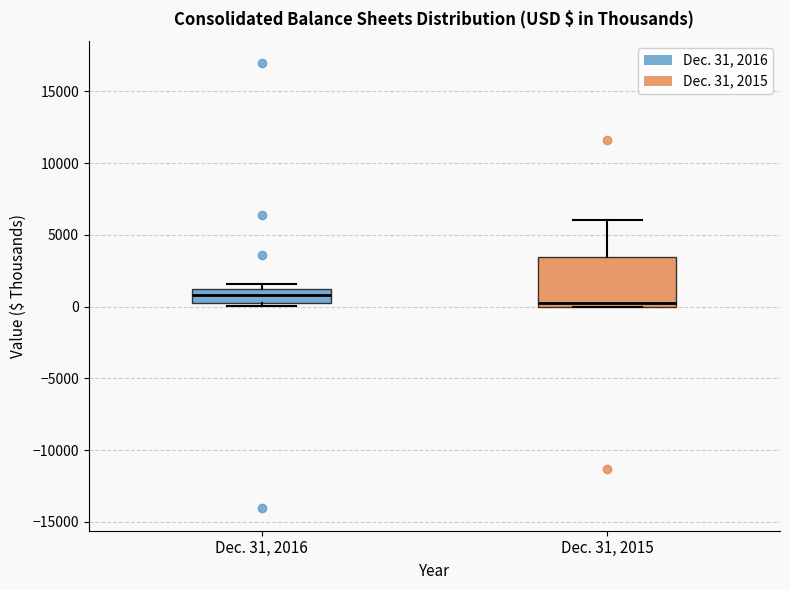

Which box's median line is the highest?

Dec. 31, 2016